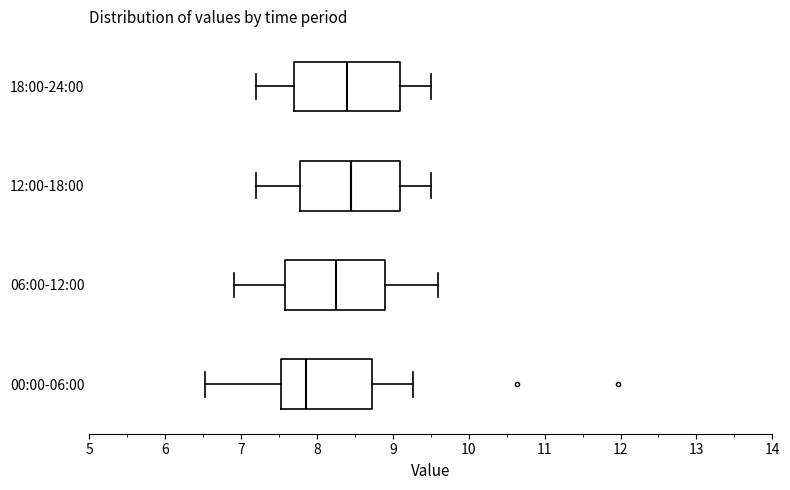

Which box's median line is the furthest to the left?

00:00-06:00